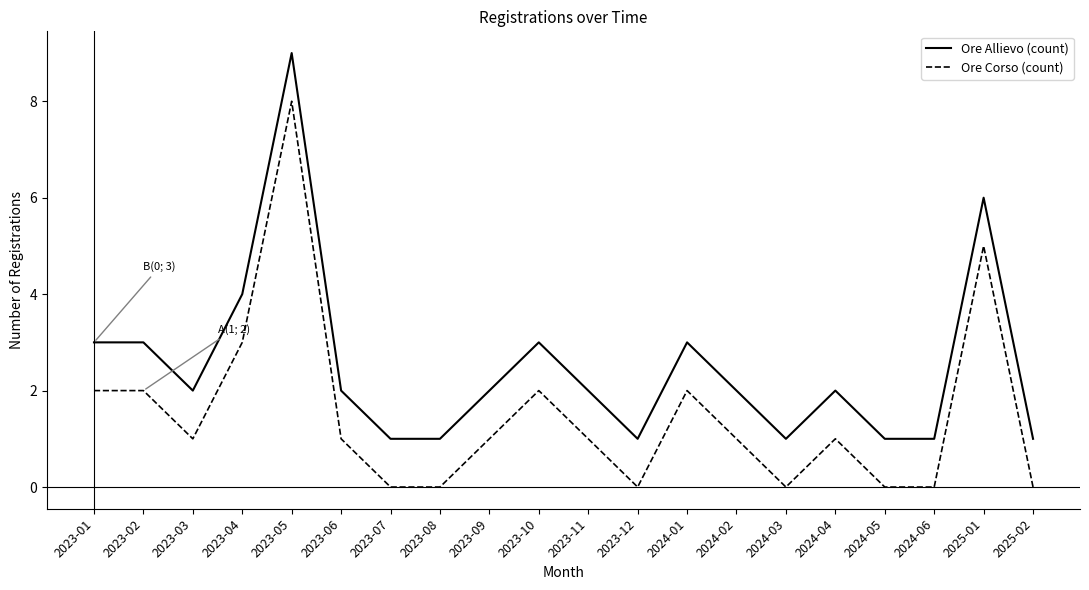

The value of Ore Corso (count) at 2023-01 is 2. True or false?

True